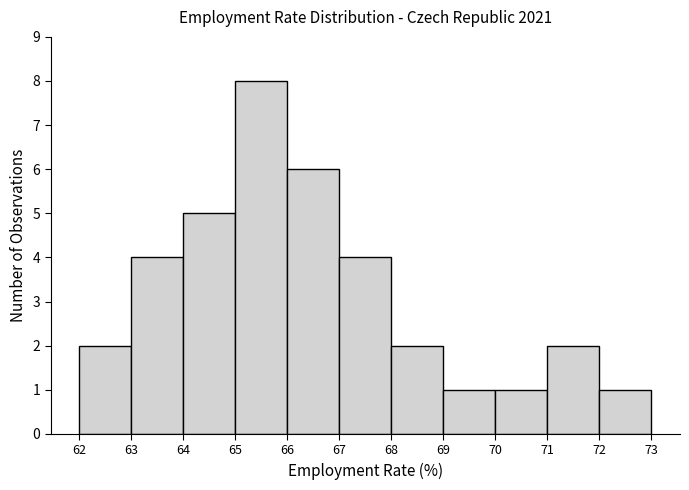

How tall is the bar that spans 71 to 72 on the x-axis? The values are not printed on the chart, so give them approximately, as read against the axis.

2